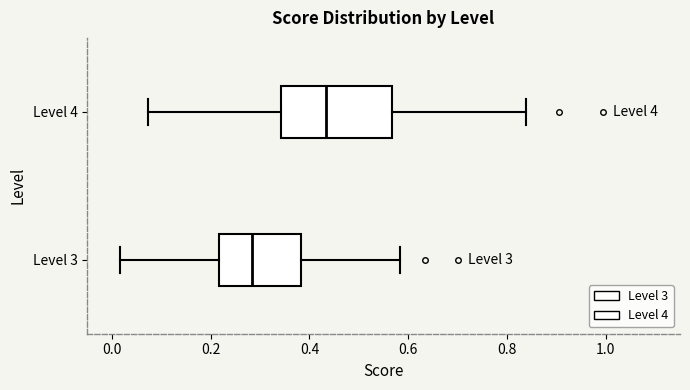

Reading bottom to top, transcribe this box plot: for each box, give where its median line is, the range the box spans, and where its two whiskers end, as read against the x-axis. The values are not printed on the chart, so give them approximately, as read against the axis.

Level 3: median 0.28, box 0.22 to 0.38, whiskers 0.02 to 0.58
Level 4: median 0.44, box 0.34 to 0.56, whiskers 0.08 to 0.84